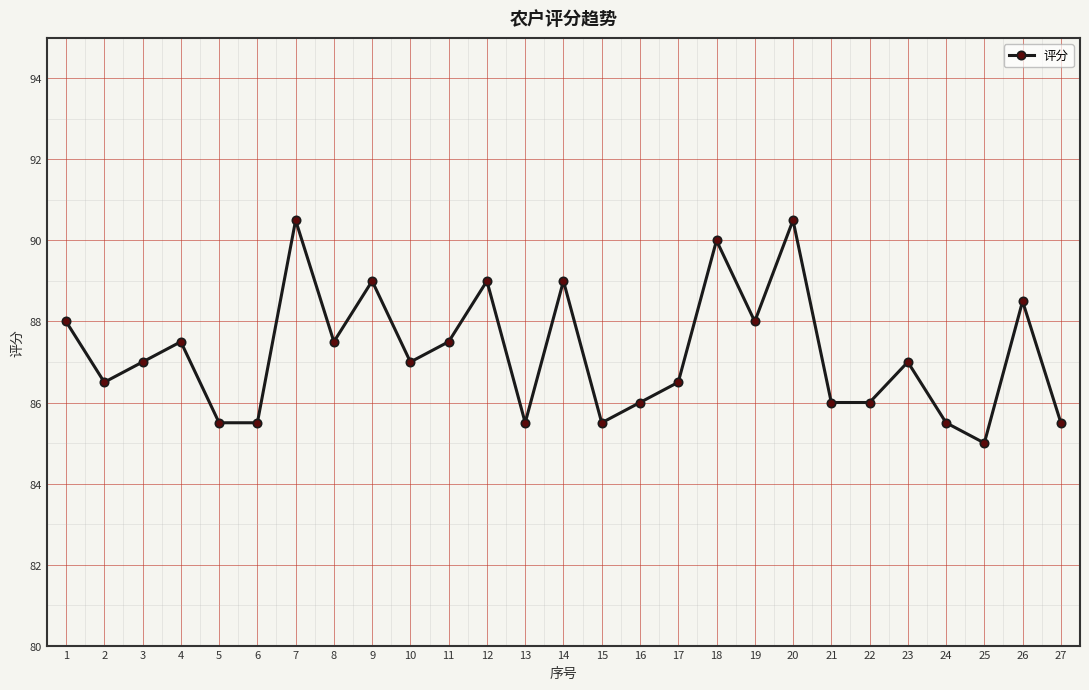

What is the value of the 10th point from the left?

87.0